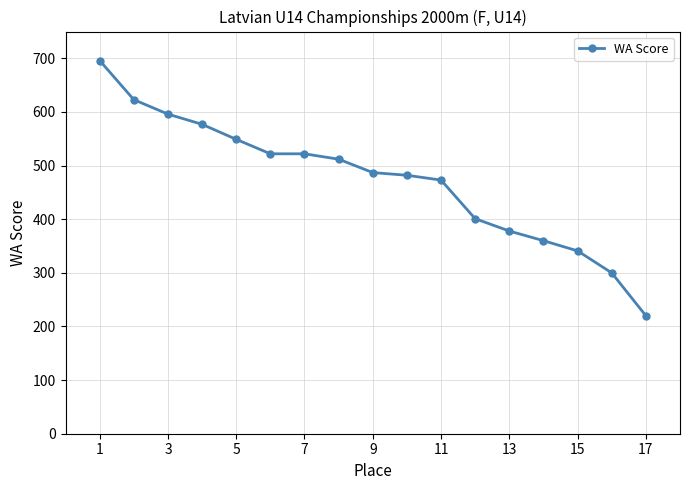

What is the value of the 1st point from the left?

696